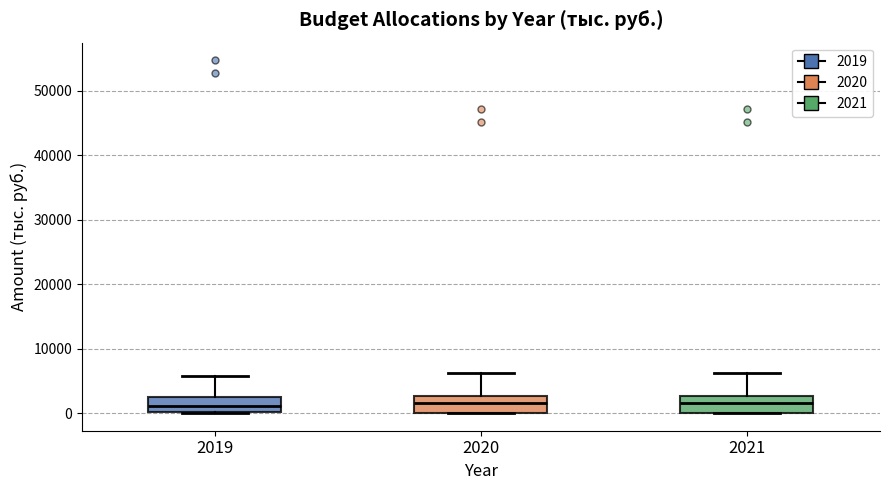

Reading left to right, transcribe this box plot: for each box, give where its median line is, the range the box spans, and where its two whiskers end, as read against the y-axis. The values are not printed on the chart, so give them approximately, as read against the axis.

2019: median 1000, box 0 to 2000, whiskers 0 to 6000
2020: median 2000, box 0 to 3000, whiskers 0 to 6000
2021: median 2000, box 0 to 3000, whiskers 0 to 6000